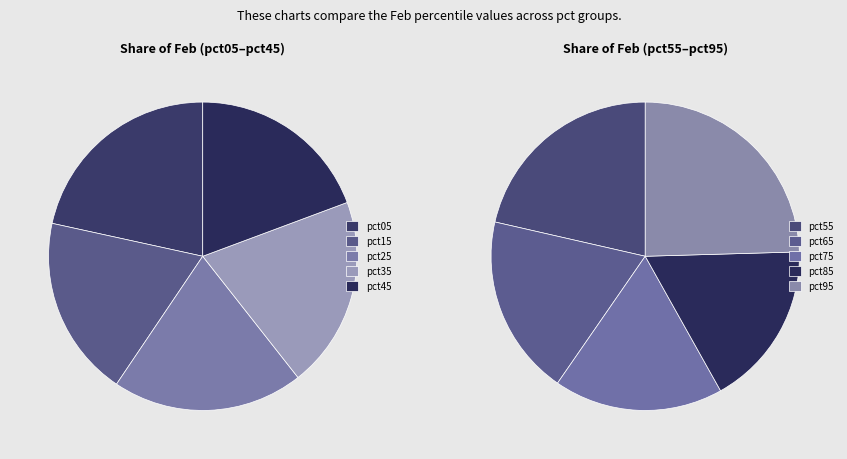

Which category has the biggest portion of the pie?

pct05